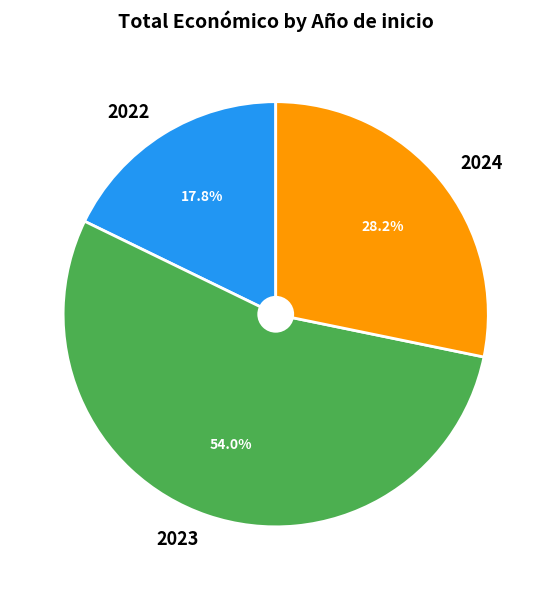

How many slices are in this pie chart?

3